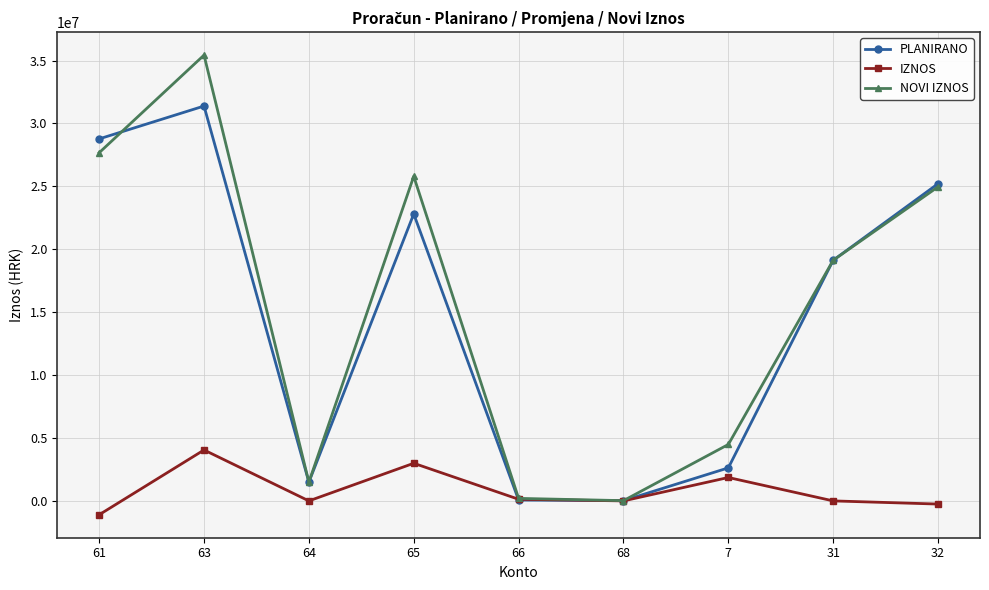

Which series has the largest total across all categories?

NOVI IZNOS